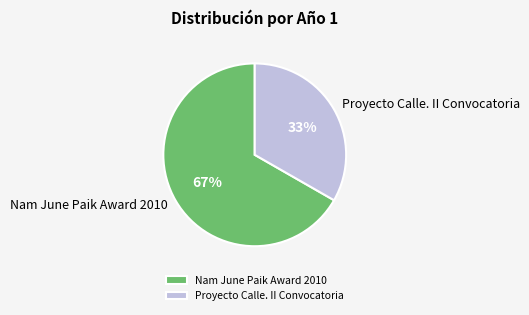

Between Proyecto Calle. II Convocatoria and Nam June Paik Award 2010, which is larger?

Nam June Paik Award 2010